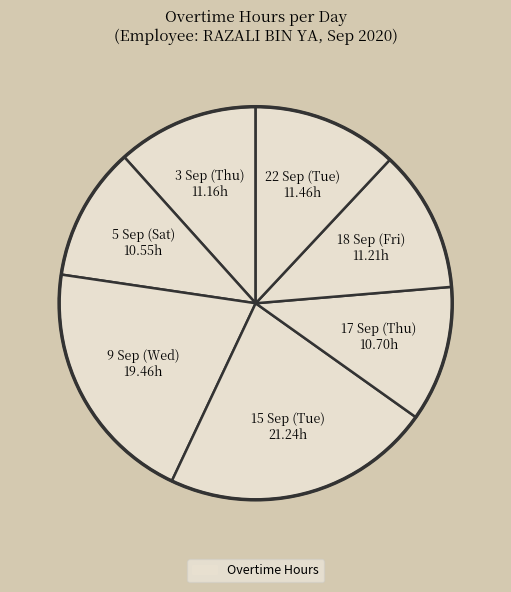

Approximately how many times larger is the value at 18 Sep (Fri) compared to 5 Sep (Sat)?

1.1